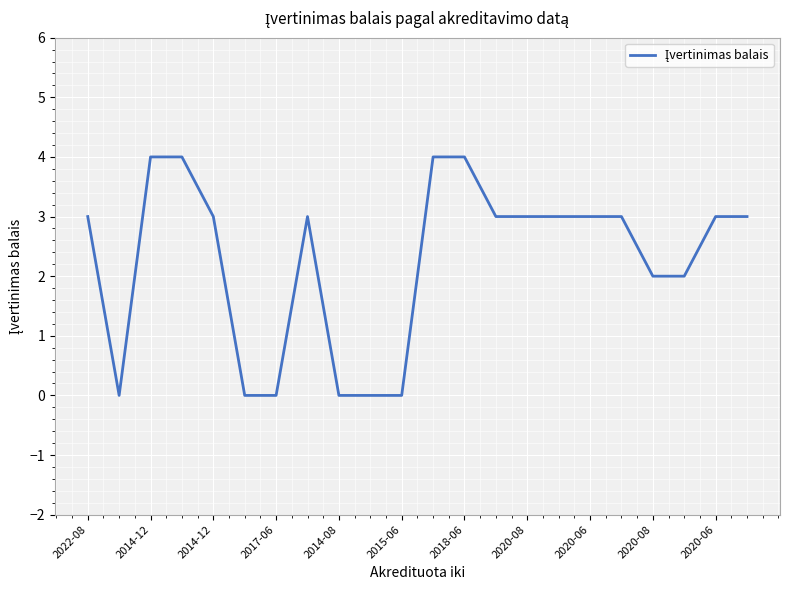

What is the difference between the maximum and minimum values?

4